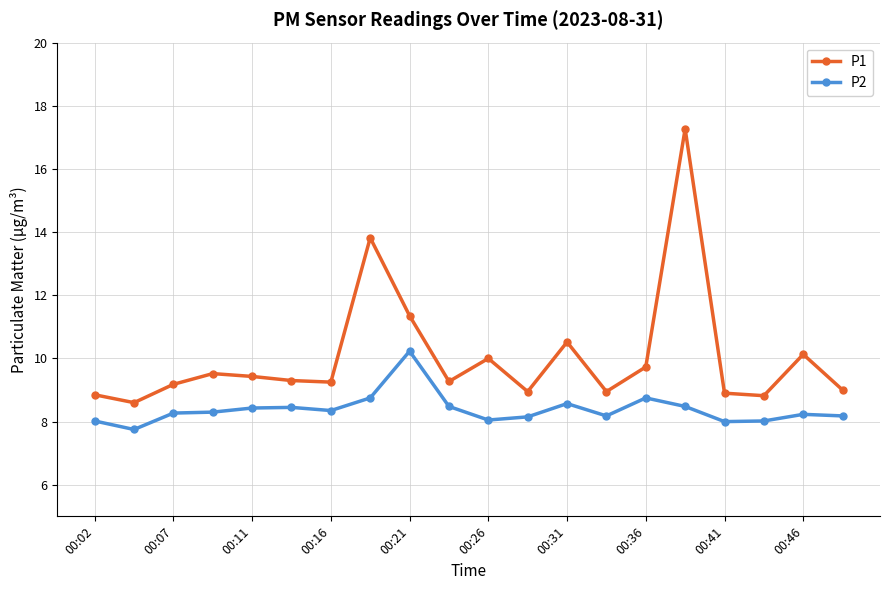

What are all the series names shown in the legend?

P1, P2